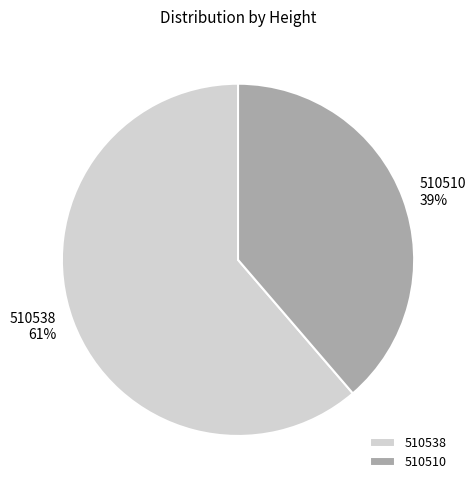

Is there a majority slice in this chart?

Yes